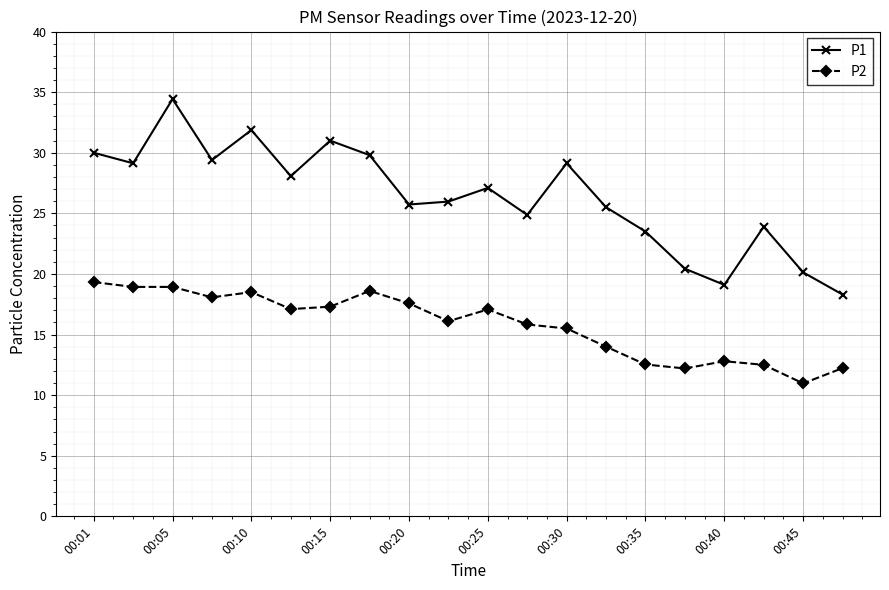

Rank the series by their average value, from highest to lowest.

P1, P2